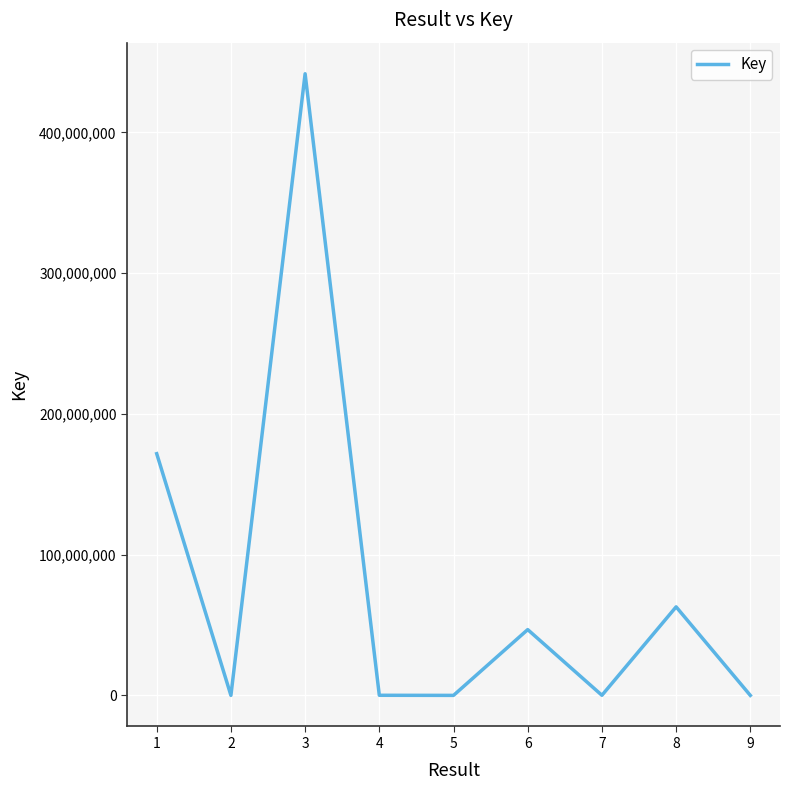

Where is the first local minimum?

2